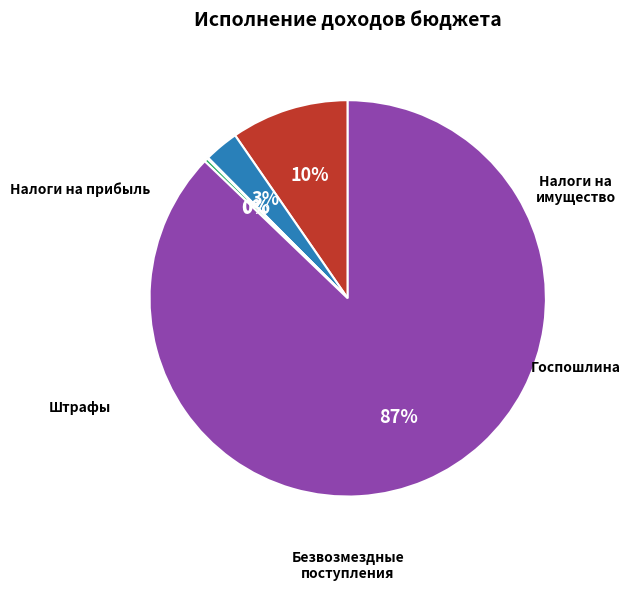

Does any single category account for the majority?

Yes